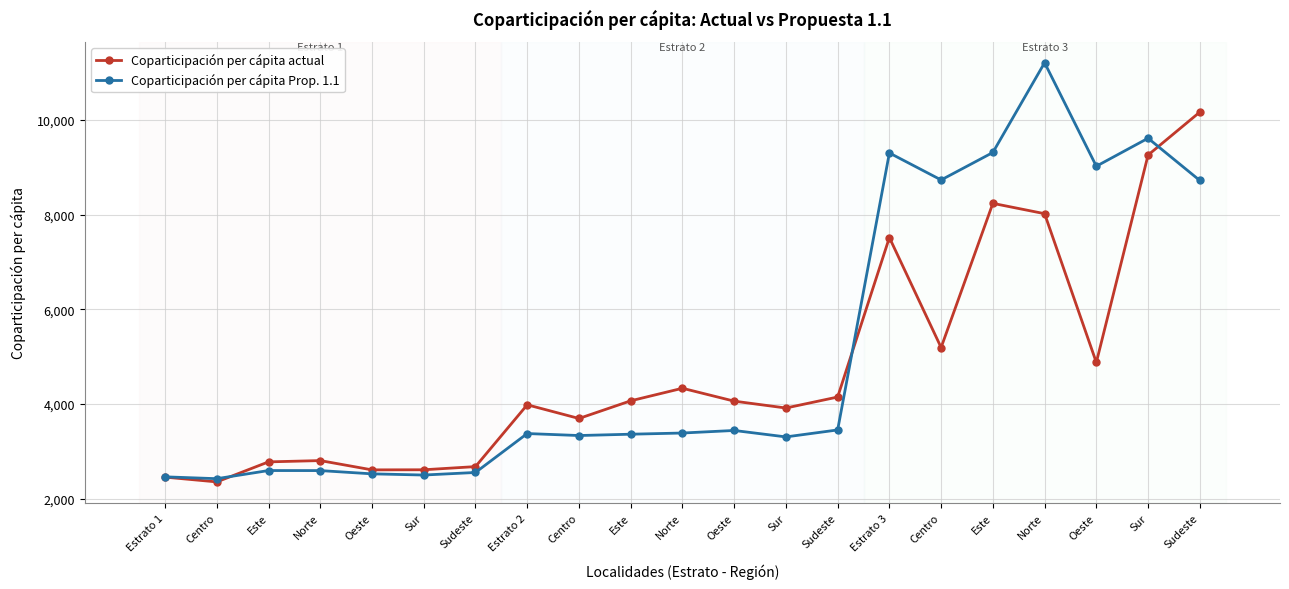

Is it true that Coparticipación per cápita actual equals 2457 at Estrato 1?

True